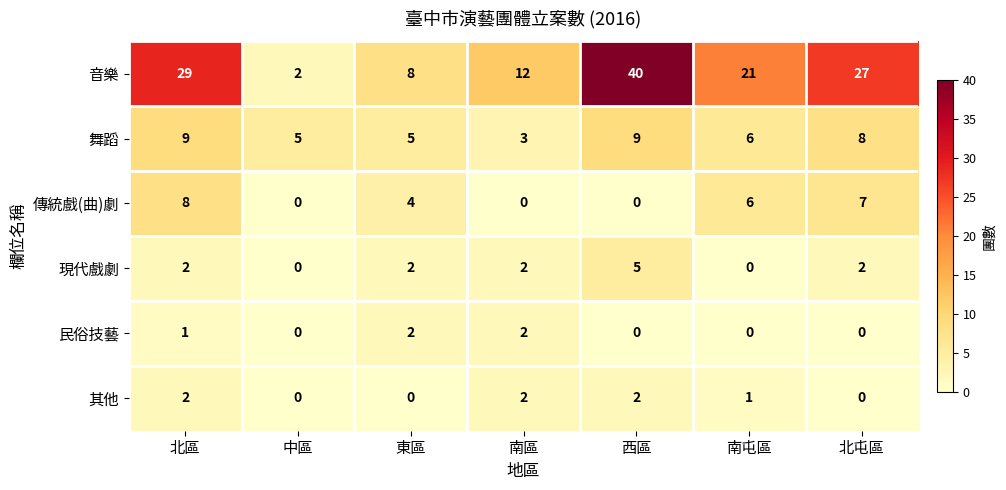

What is the greatest value displayed?

40